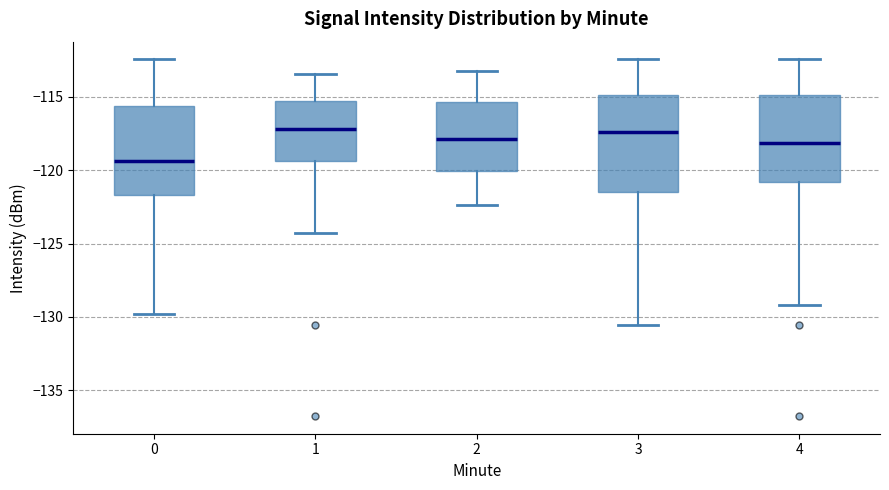

Comparing the boxes themselves (not the whiskers), which one is the tallest?

3